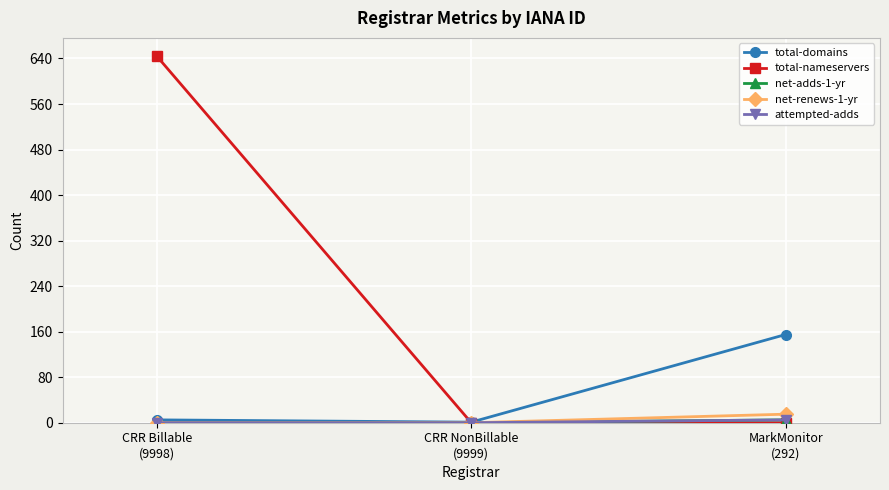

Which category has the lowest value in the total-nameservers series?

CRR NonBillable
(9999)